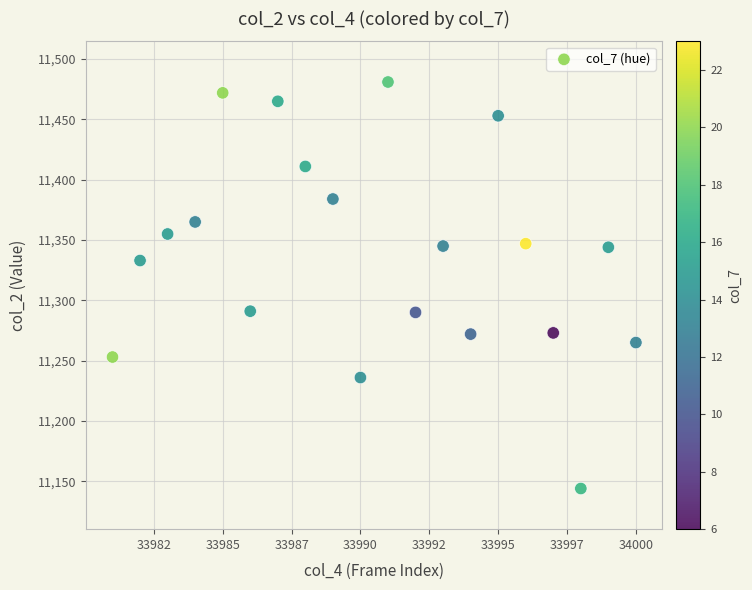

What is the range of X values (max minus min)?

19